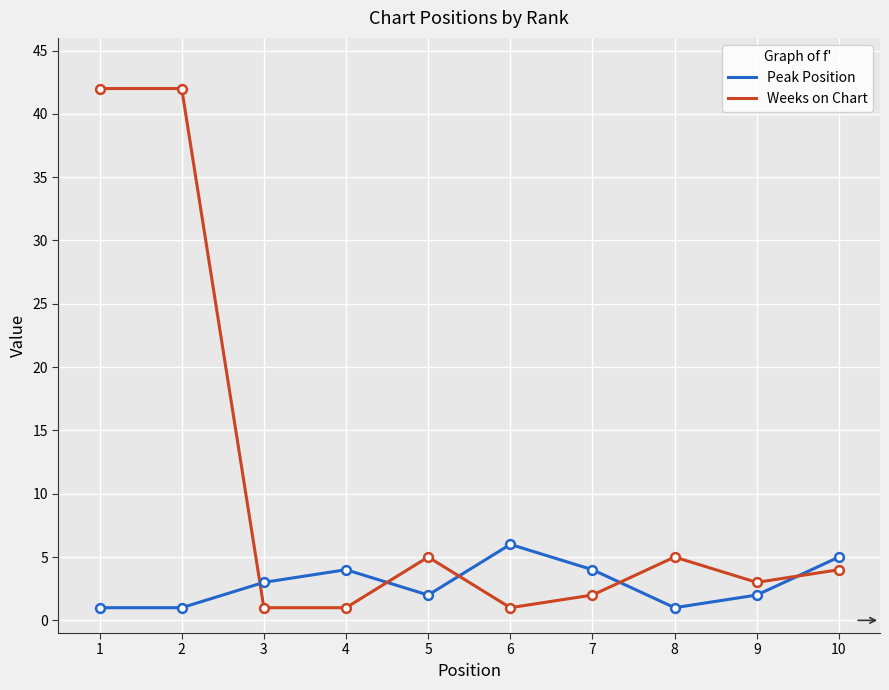

What is the total value across all series at 6?

7